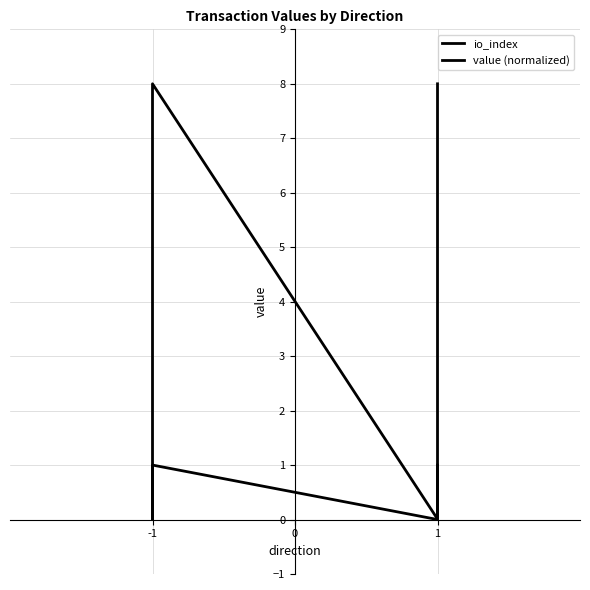

True or false: value (normalized) and io_index cross at least once.

False